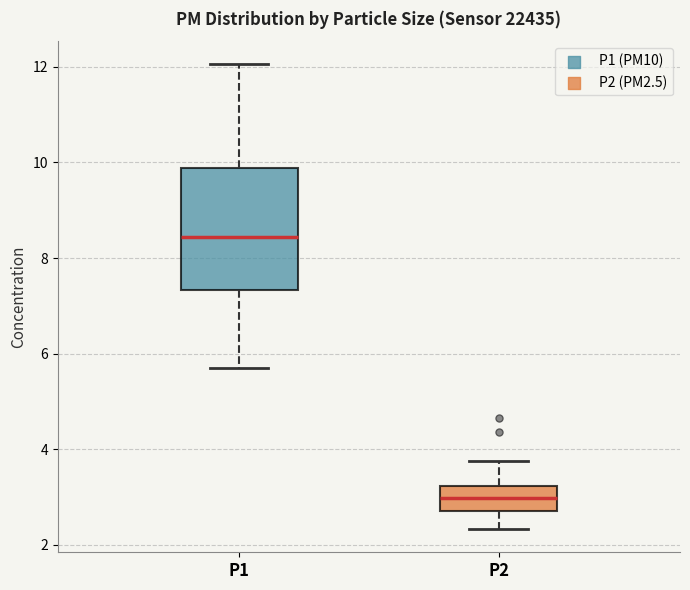

Which box's median line is the lowest?

P2